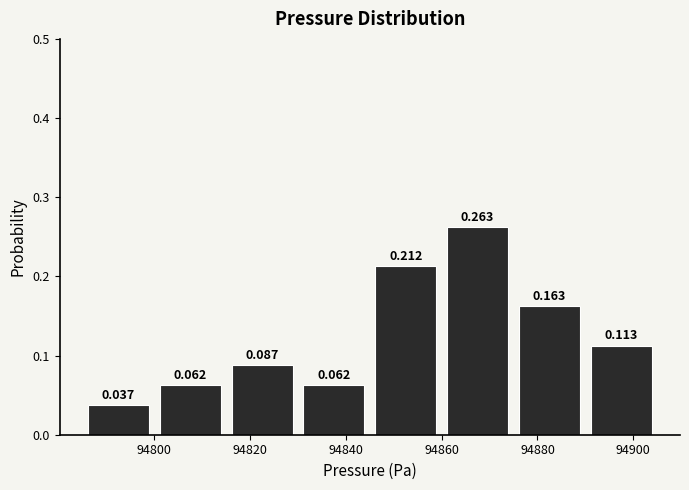

Reading left to right, list every bar in this chart as the range it spans on the x-axis followed by its height. The bar edges are not printed on the chart, so give them approximately, as read against the axis.

94785 to 94800: 0.037
94800 to 94815: 0.062
94815 to 94830: 0.087
94830 to 94845: 0.062
94845 to 94860: 0.212
94860 to 94875: 0.263
94875 to 94890: 0.163
94890 to 94905: 0.113